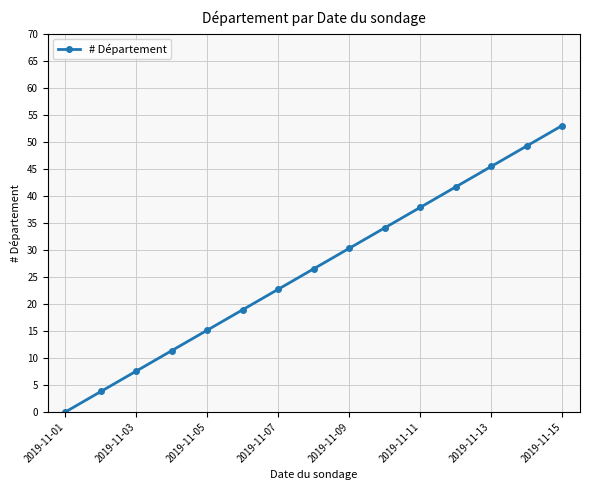

Reading left to right, extract all data points from this chart.

0.0	3.8	7.6	11.4	15.1	18.9	22.7	26.5	30.3	34.1	37.9	41.6	45.4	49.2	53.0